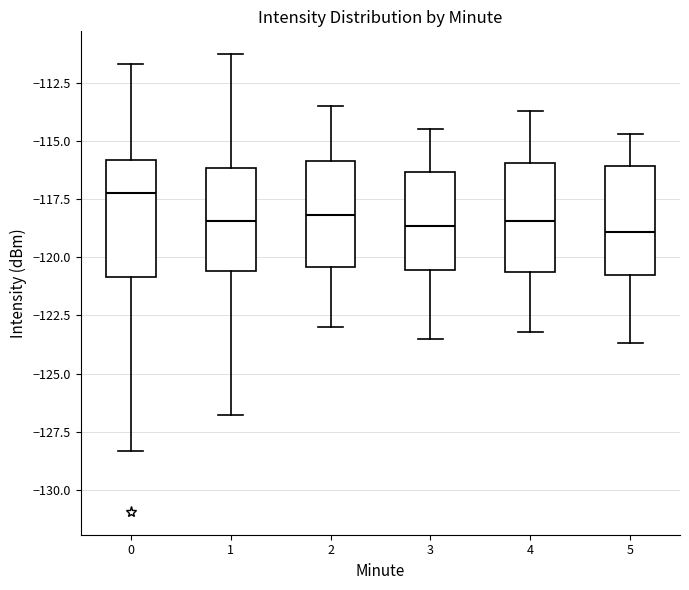

Where is the upper edge of the box at x = 2 on the y-axis? The values are not printed on the chart, so give them approximately, as read against the axis.

-116.0